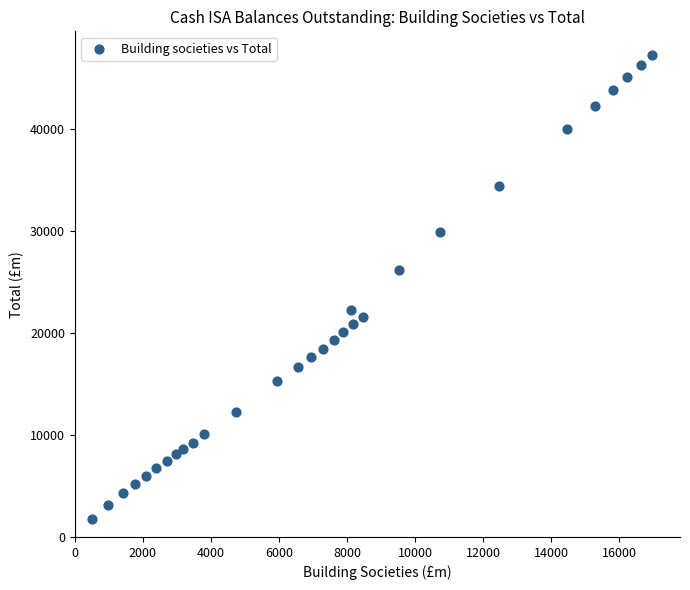

What Y value in the scatter plot is closest to 24541?

26175